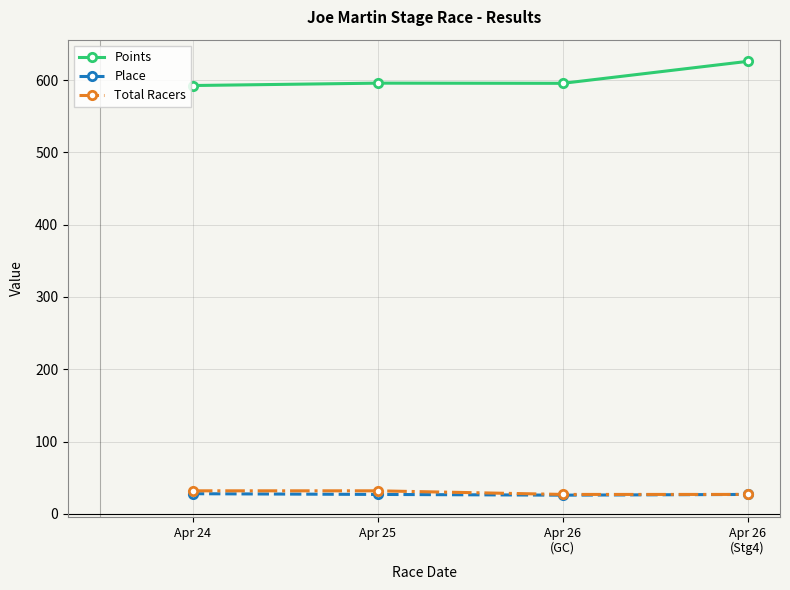

What is the highest value of the Points series?

625.8